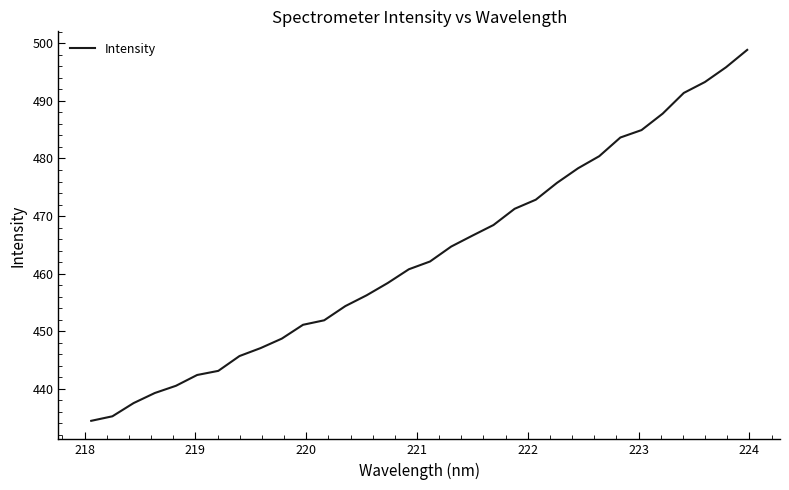

What is the minimum value shown in the chart?

434.4